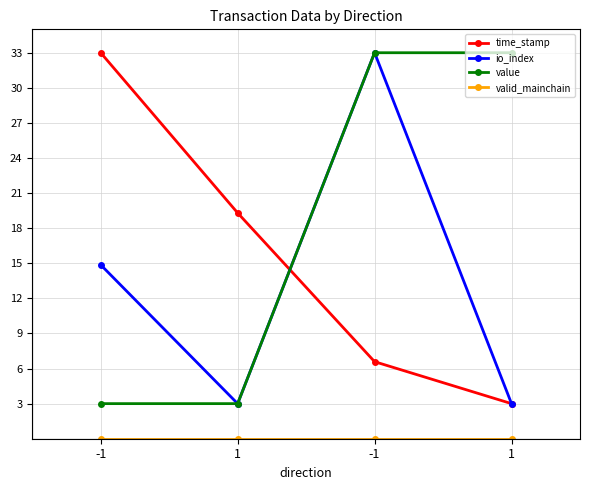

How many lines are shown in the chart?

4